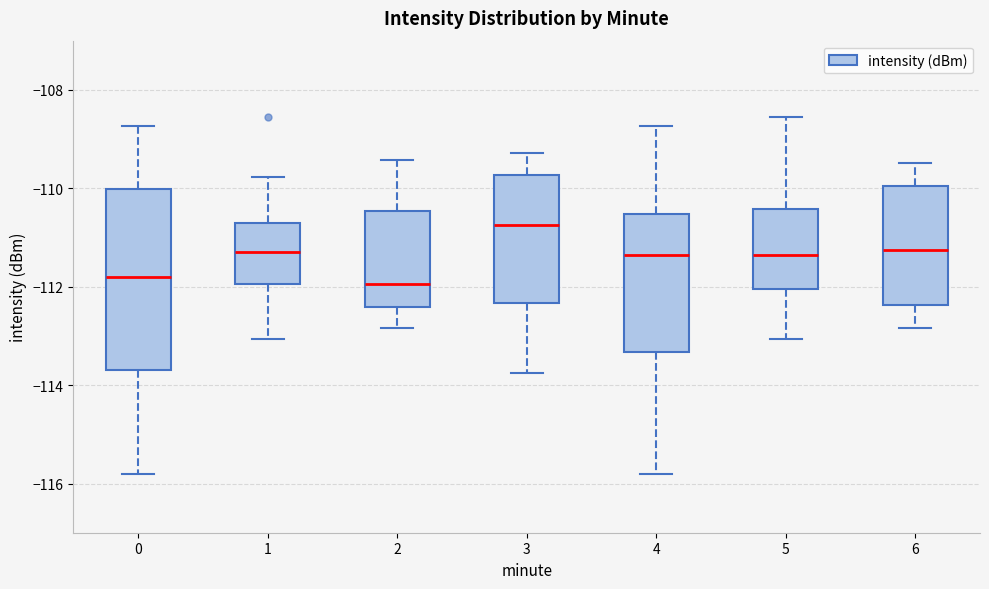

Reading left to right, transcribe this box plot: for each box, give where its median line is, the range the box spans, and where its two whiskers end, as read against the y-axis. The values are not printed on the chart, so give them approximately, as read against the axis.

0: median -111.8, box -113.6 to -110.0, whiskers -115.8 to -108.8
1: median -111.2, box -112.0 to -110.8, whiskers -113.0 to -109.8
2: median -112.0, box -112.4 to -110.4, whiskers -112.8 to -109.4
3: median -110.8, box -112.4 to -109.8, whiskers -113.8 to -109.2
4: median -111.4, box -113.4 to -110.6, whiskers -115.8 to -108.8
5: median -111.4, box -112.0 to -110.4, whiskers -113.0 to -108.6
6: median -111.2, box -112.4 to -110.0, whiskers -112.8 to -109.4